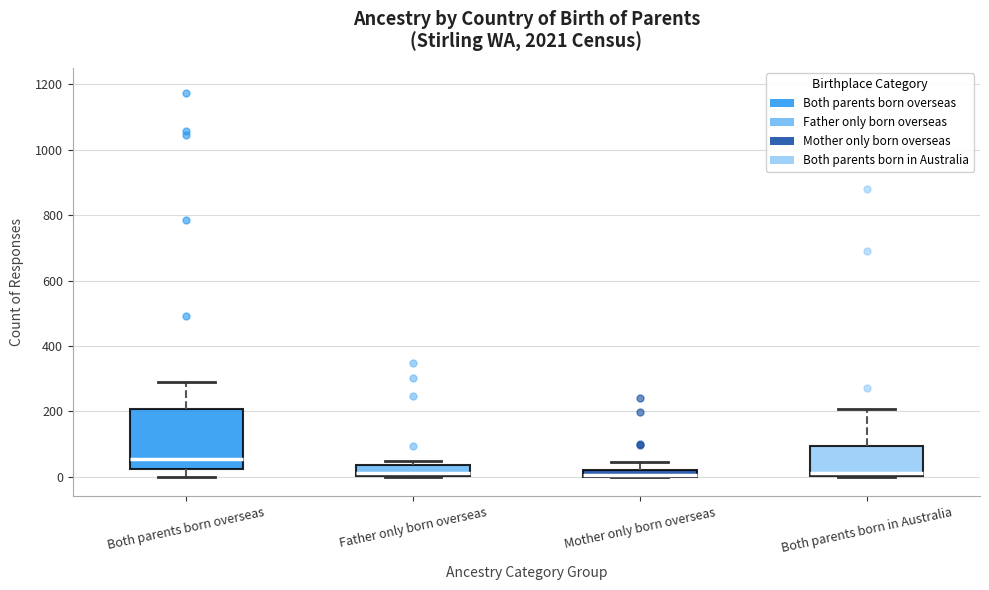

Where is the lower edge of the box for Both parents born overseas on the y-axis? The values are not printed on the chart, so give them approximately, as read against the axis.

20